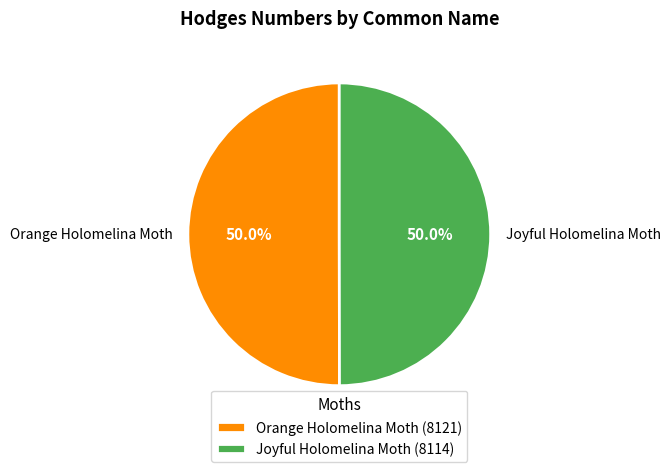

What percentage do Orange Holomelina Moth and Joyful Holomelina Moth together represent?

100.0%